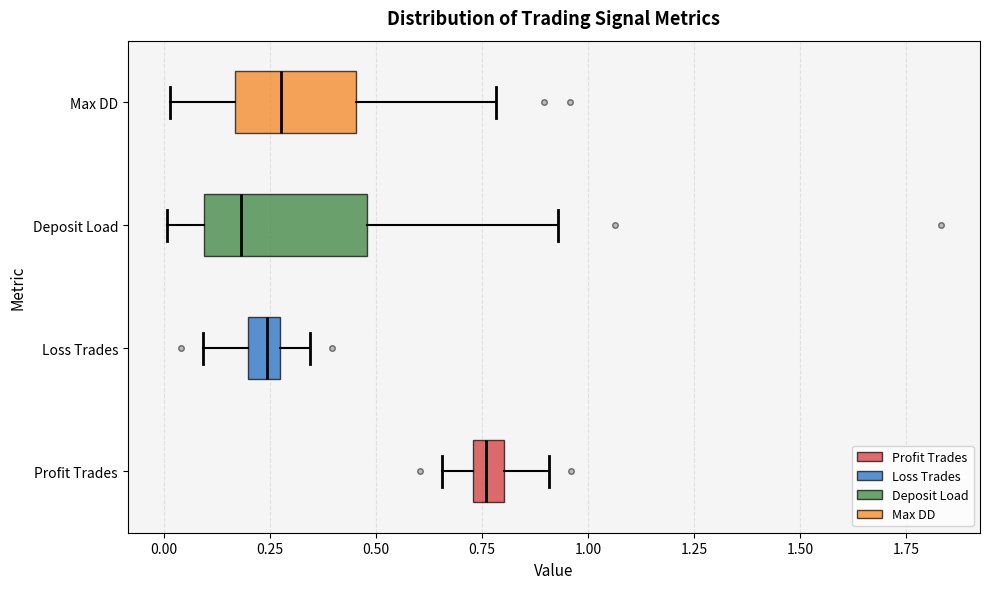

Which box's median line is the furthest to the left?

Deposit Load